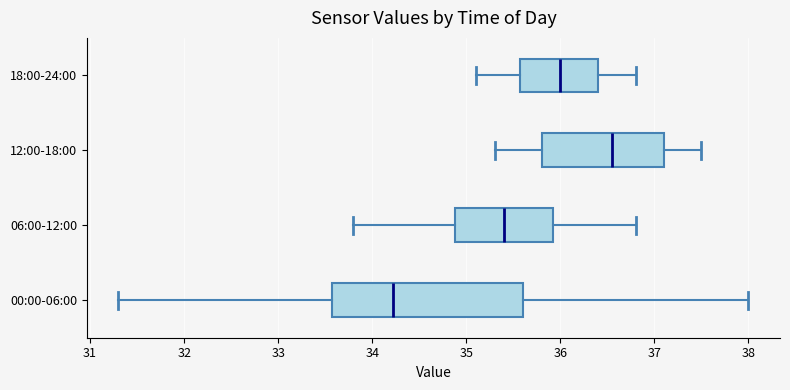

Reading bottom to top, transcribe this box plot: for each box, give where its median line is, the range the box spans, and where its two whiskers end, as read against the x-axis. The values are not printed on the chart, so give them approximately, as read against the axis.

00:00-06:00: median 34.2, box 33.6 to 35.6, whiskers 31.3 to 38.0
06:00-12:00: median 35.4, box 34.9 to 35.9, whiskers 33.8 to 36.8
12:00-18:00: median 36.6, box 35.8 to 37.1, whiskers 35.3 to 37.5
18:00-24:00: median 36.0, box 35.6 to 36.4, whiskers 35.1 to 36.8